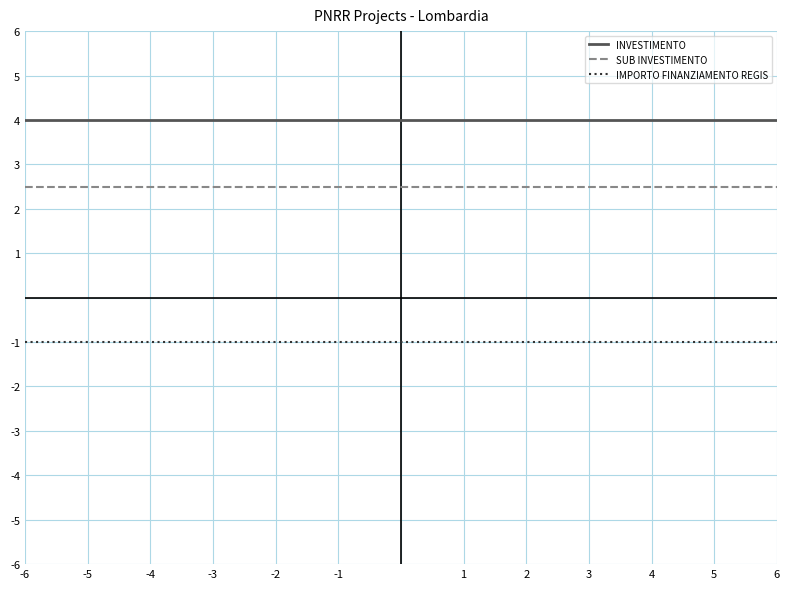

What is the maximum value shown in the chart?

4.0